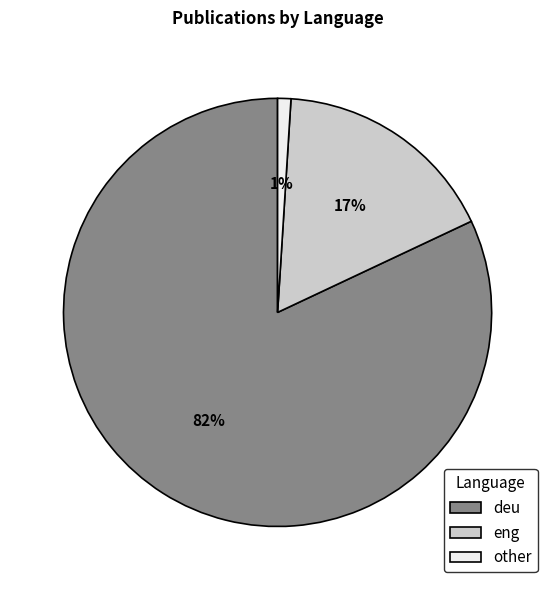

True or false: eng accounts for 5% of the total.

False